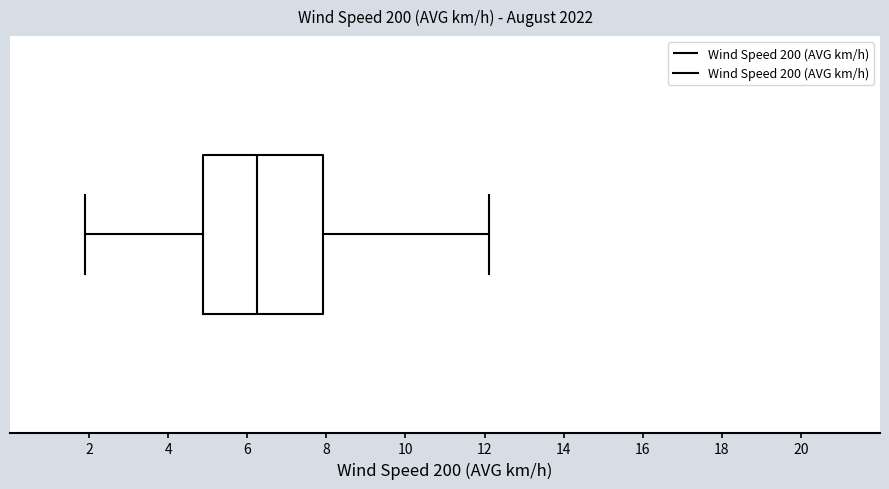

Transcribe this box plot: give where the median line is, the range the box spans, and where the two whiskers end, as read against the x-axis. The values are not printed on the chart, so give them approximately, as read against the axis.

median 6.2, box 4.8 to 8.0, whiskers 1.8 to 12.2